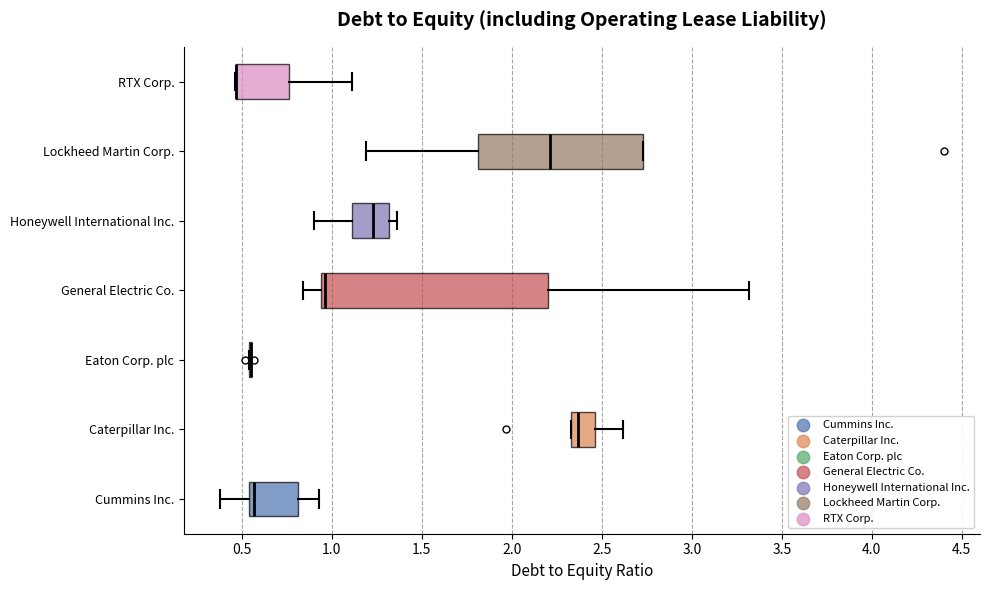

Reading bottom to top, transcribe this box plot: for each box, give where its median line is, the range the box spans, and where its two whiskers end, as read against the x-axis. The values are not printed on the chart, so give them approximately, as read against the axis.

Cummins Inc.: median 0.55 (just right of the box's left edge), box 0.55 to 0.80, whiskers 0.40 to 0.95
Caterpillar Inc.: median 2.35 (just right of the box's left edge), box 2.35 to 2.45, whiskers 2.35 to 2.60
Eaton Corp. plc: box collapsed to a line at 0.55, whiskers 0.55 to 0.55
General Electric Co.: median 0.95 (just right of the box's left edge), box 0.95 to 2.20, whiskers 0.85 to 3.30
Honeywell International Inc.: median 1.25, box 1.10 to 1.30, whiskers 0.90 to 1.35
Lockheed Martin Corp.: median 2.20, box 1.80 to 2.75, whiskers 1.20 to 2.75
RTX Corp.: median 0.45 (drawn on the box's left edge), box 0.45 to 0.75, whiskers 0.45 to 1.10